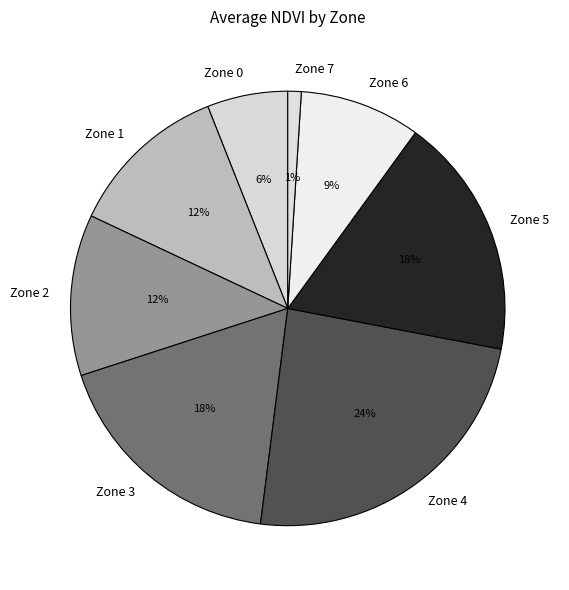

Is Zone 4 the majority of the pie?

No